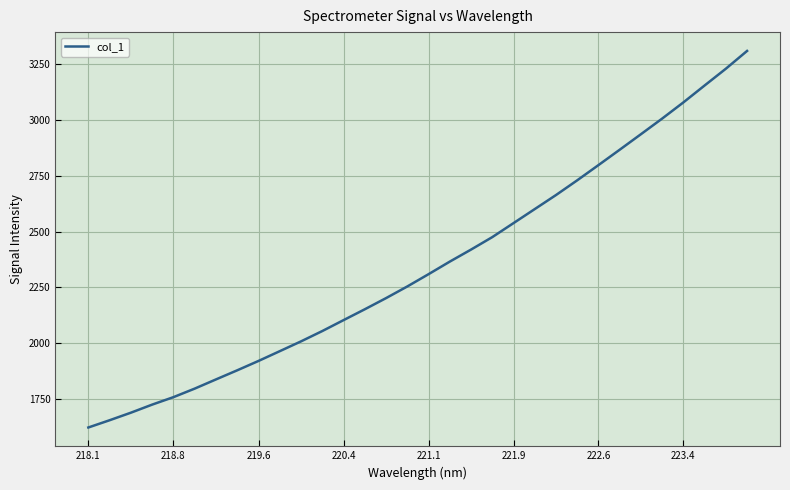

What is the difference between the maximum and minimum values?

1686.2